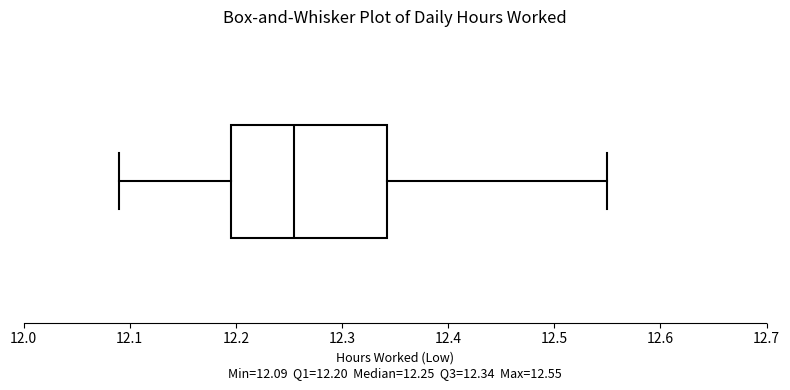

Read this box plot against the x-axis: the position of the median line, the range covered by the box, and the ends of both whiskers. The values are not printed on the chart, so give them approximately, as read against the axis.

median 12.26, box 12.20 to 12.34, whiskers 12.09 to 12.55